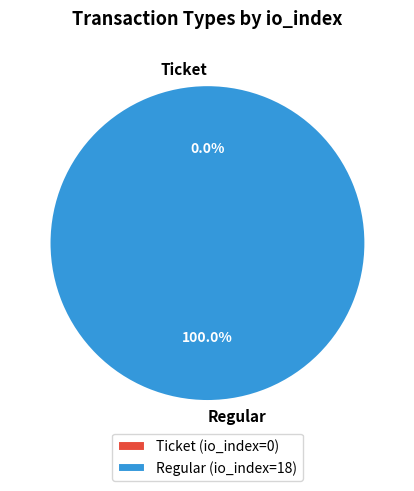

Do Regular and Ticket together represent more than half of the pie?

Yes